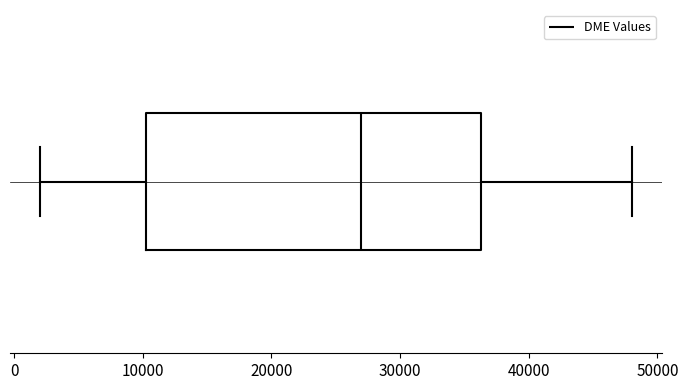

Read this box plot against the x-axis: the position of the median line, the range covered by the box, and the ends of both whiskers. The values are not printed on the chart, so give them approximately, as read against the axis.

median 27000, box 10000 to 36000, whiskers 2000 to 48000